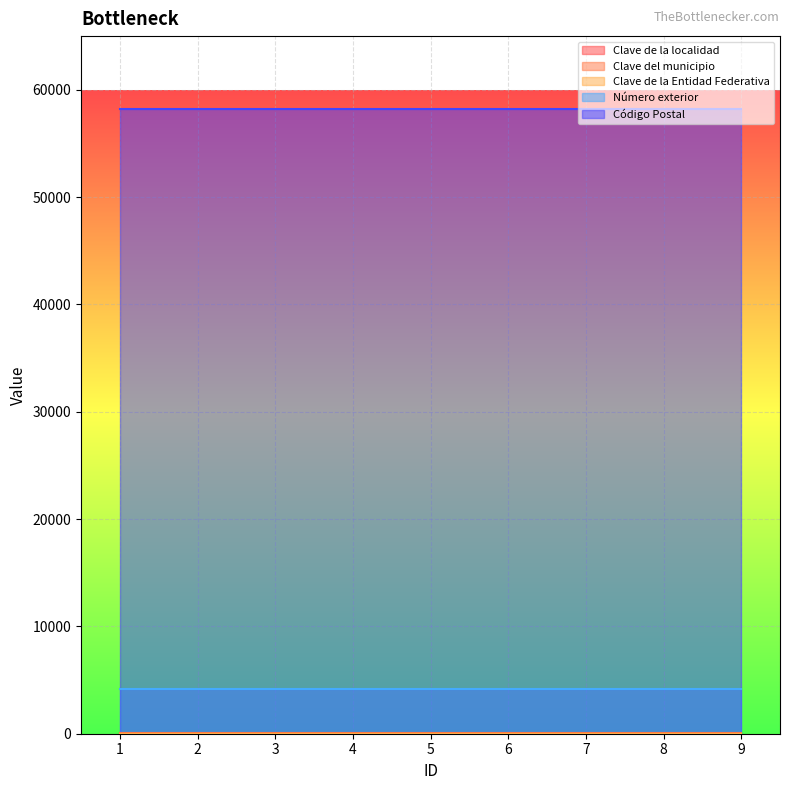

Reading left to right, list all the values displayed in this chart.

Clave de la localidad: 1=1	2=1	3=1	4=1	5=1	6=1	7=1	8=1	9=1
Clave del municipio: 1=53	2=53	3=53	4=53	5=53	6=53	7=53	8=53	9=53
Clave de la Entidad Federativa: 1=16	2=16	3=16	4=16	5=16	6=16	7=16	8=16	9=16
Número exterior: 1=4166	2=4166	3=4166	4=4166	5=4166	6=4166	7=4166	8=4166	9=4166
Código Postal: 1=58195	2=58195	3=58195	4=58195	5=58195	6=58195	7=58195	8=58195	9=58195